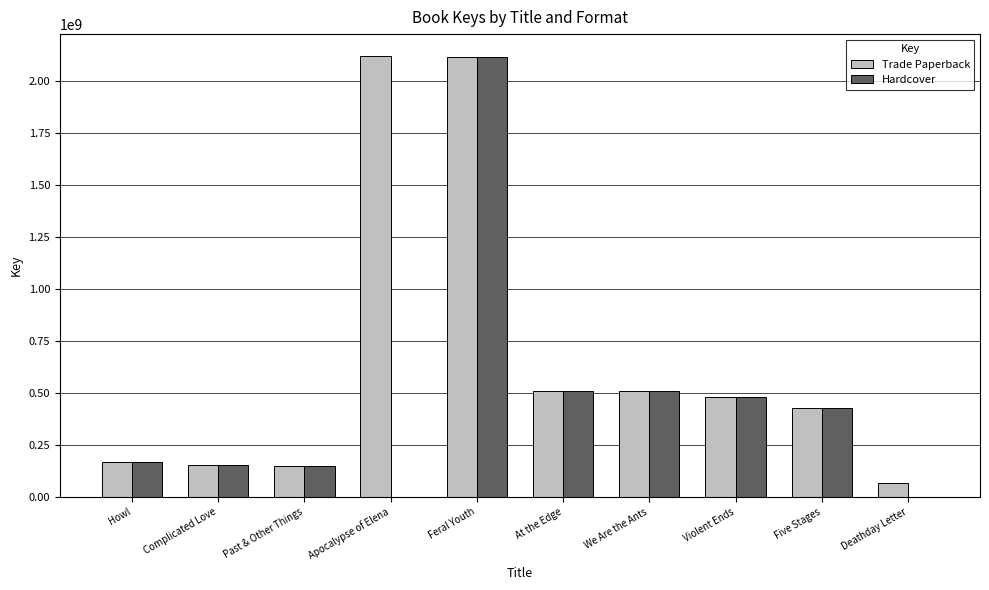

Read the Hardcover value at Violent Ends.

479823994